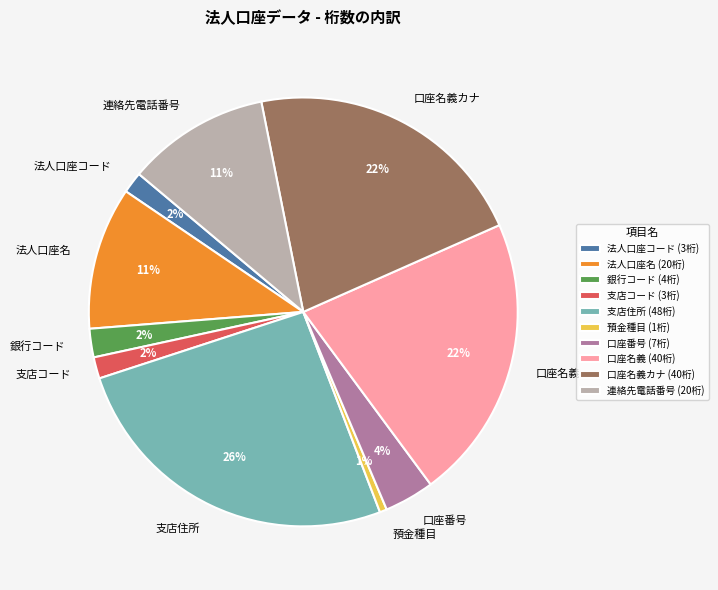

Which slice is the smallest?

預金種目